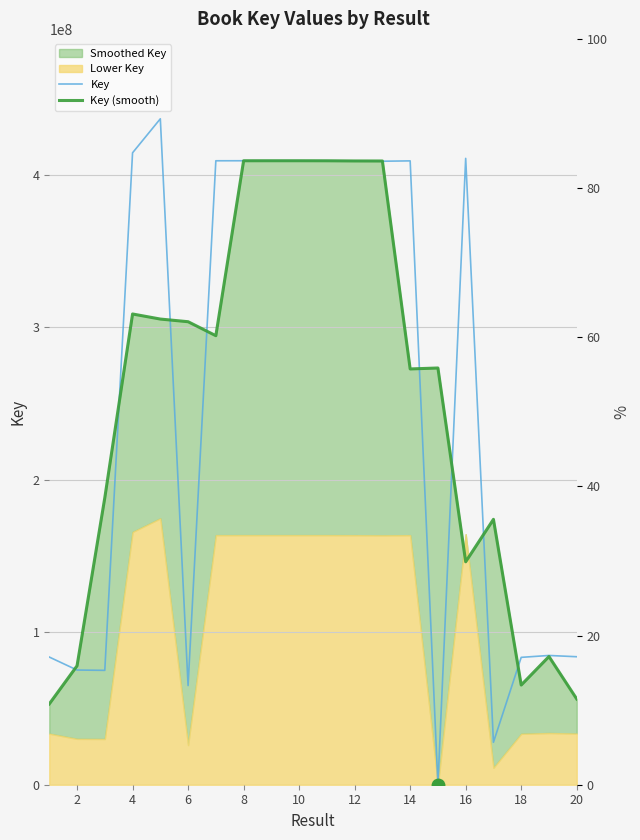

True or false: Key (smooth) has more than 0 interior local peaks.

True